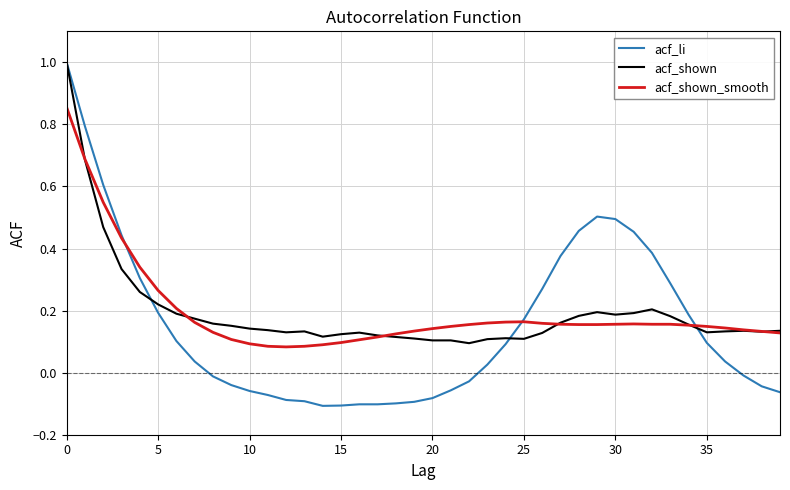

How many acf_shown_smooth values are between 0 and 1?

40